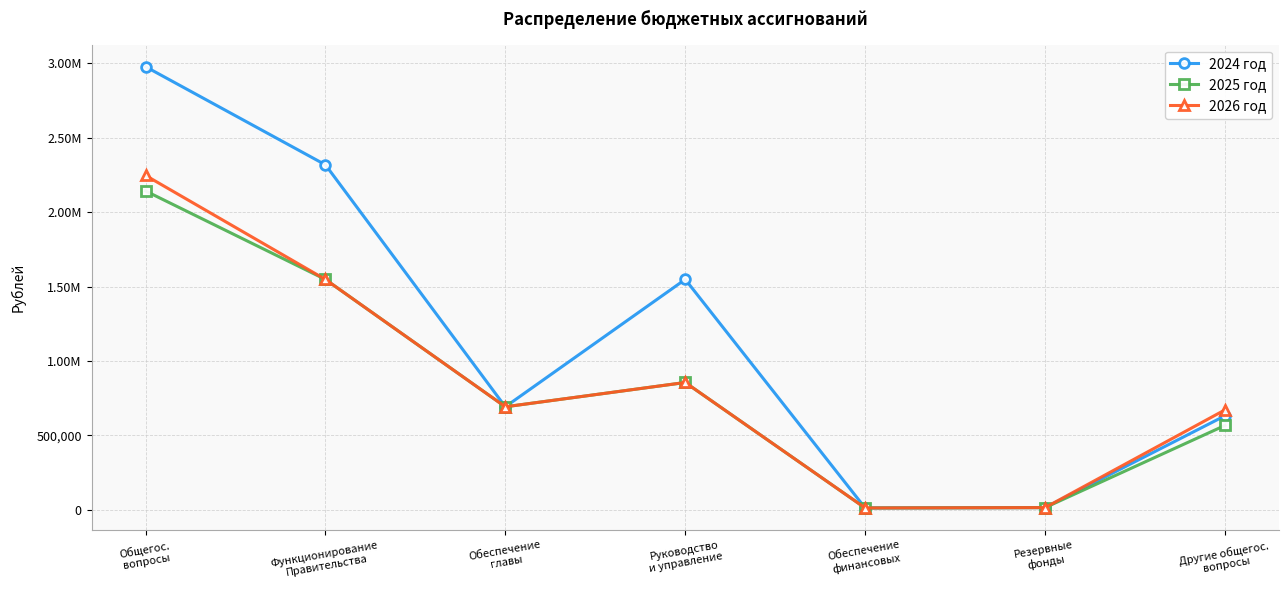

Is this an area chart (filled region under the line)?

No